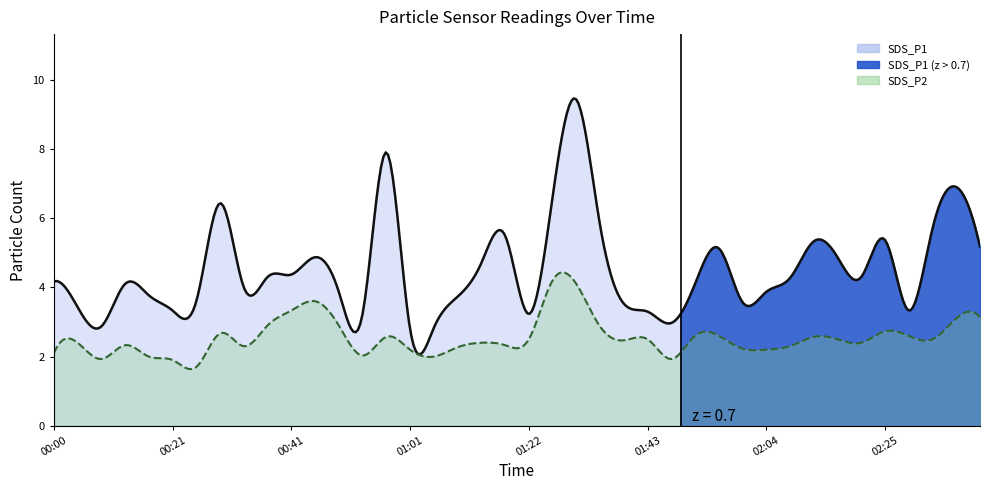

Where is SDS_P1 nearest to the value 6?

01:35